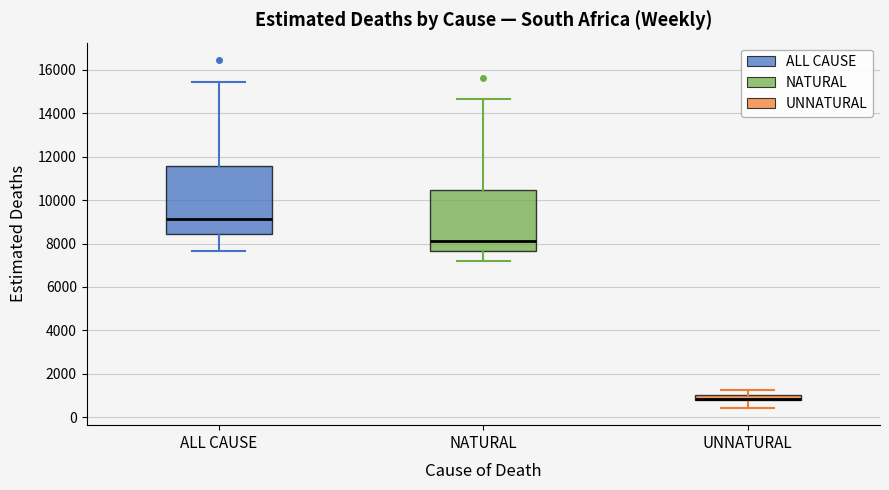

Which box's median line is the lowest?

UNNATURAL